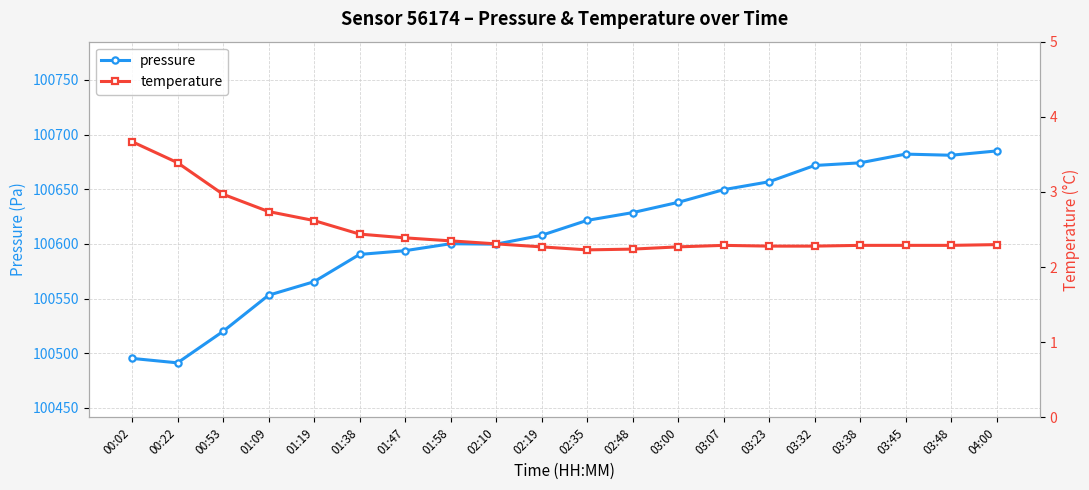

What is the maximum value shown in the chart?

100685.0